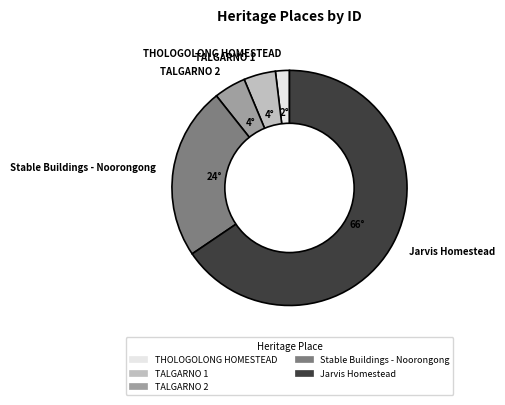

Does any single category account for the majority?

Yes